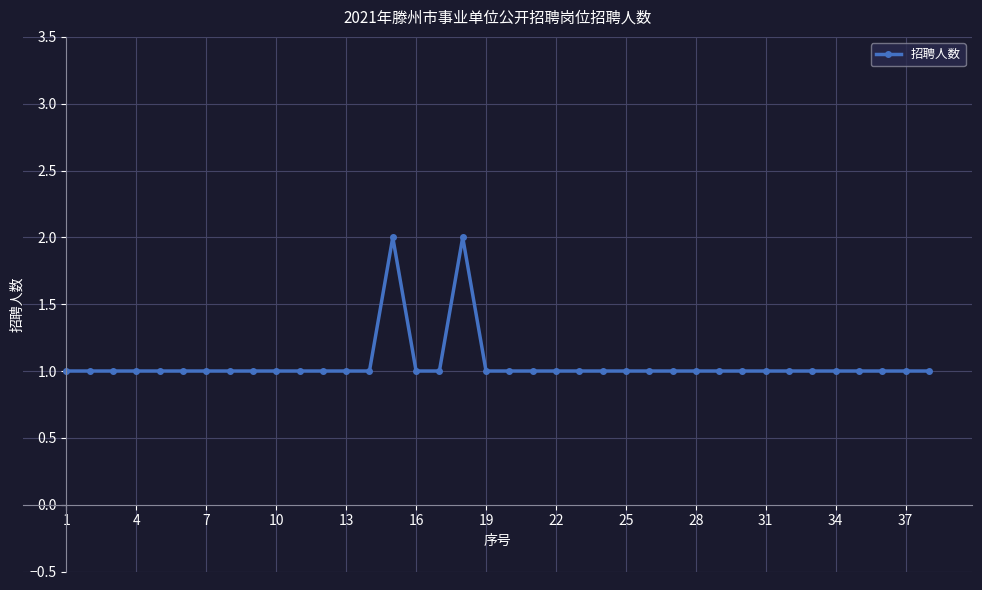

What is the sum of all values?

40